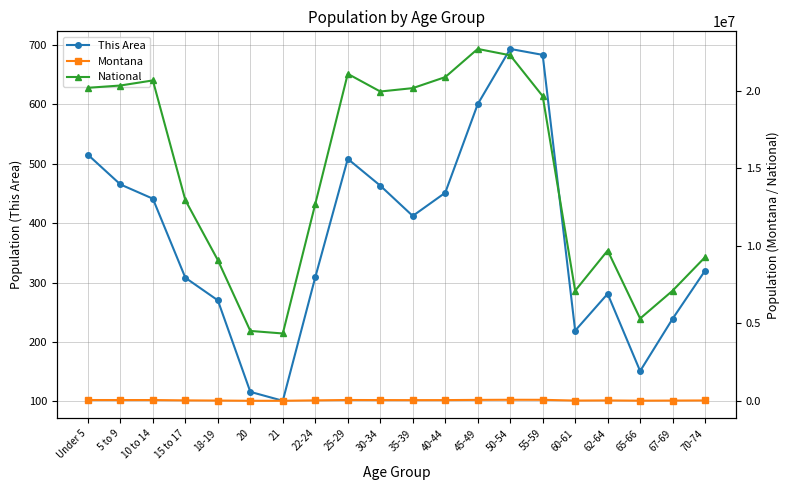

Does the chart display data point markers on the line(s)?

Yes